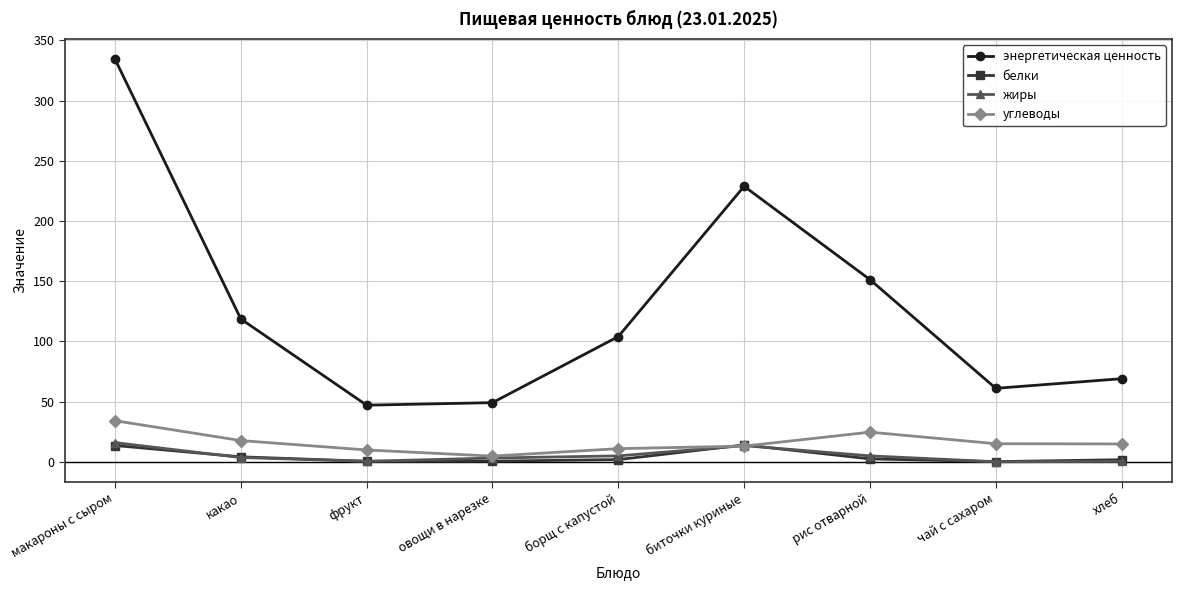

Does the chart display data point markers on the line(s)?

Yes